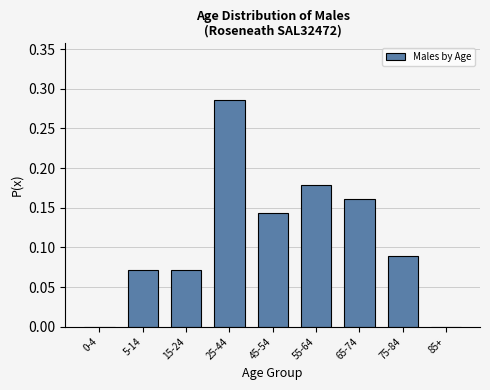

Between 45-54 and 65-74, which is larger?

65-74